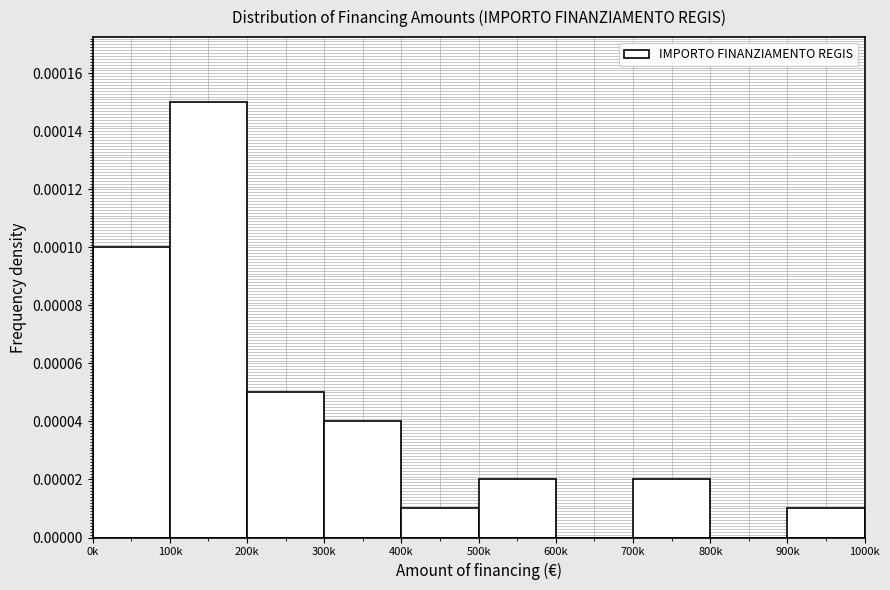

True or false: the data shows 0.0 at 700k.

True